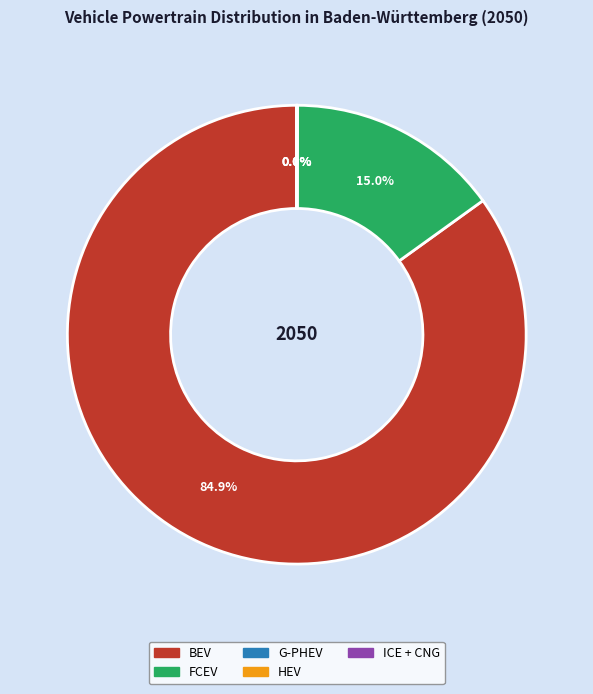

What percentage is the BEV slice, to the nearest percent?

85%